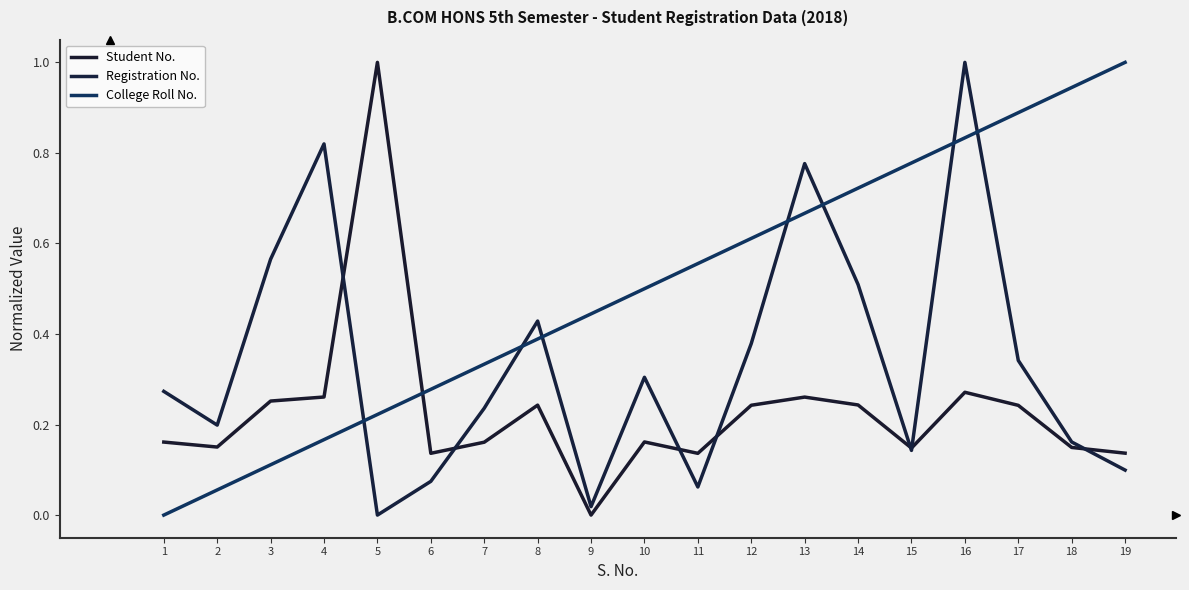

Reading left to right, extract all data points from this chart.

Student No.: 0.2	0.2	0.3	0.3	1.0	0.1	0.2	0.2	0.0	0.2	0.1	0.2	0.3	0.2	0.1	0.3	0.2	0.1	0.1
Registration No.: 0.3	0.2	0.6	0.8	0.0	0.1	0.2	0.4	0.0	0.3	0.1	0.4	0.8	0.5	0.1	1.0	0.3	0.2	0.1
College Roll No.: 0.0	0.1	0.1	0.2	0.2	0.3	0.3	0.4	0.4	0.5	0.6	0.6	0.7	0.7	0.8	0.8	0.9	0.9	1.0